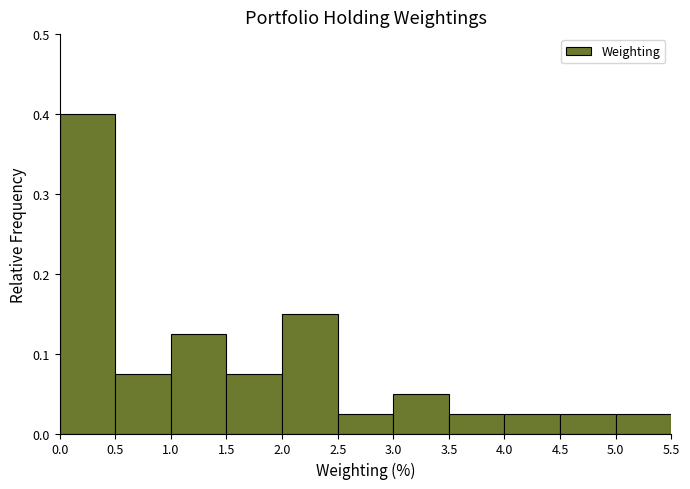

What is the height of the bar covering 2.5 to 3.0 on the x-axis? The values are not printed on the chart, so give them approximately, as read against the axis.

0.03